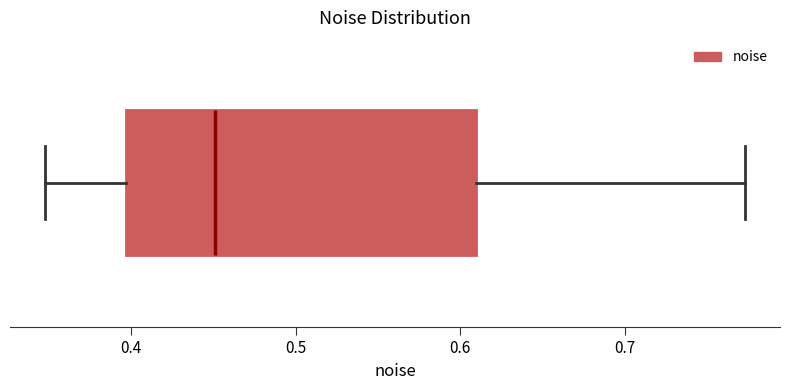

Transcribe this box plot: give where the median line is, the range the box spans, and where the two whiskers end, as read against the x-axis. The values are not printed on the chart, so give them approximately, as read against the axis.

median 0.45, box 0.40 to 0.61, whiskers 0.35 to 0.77